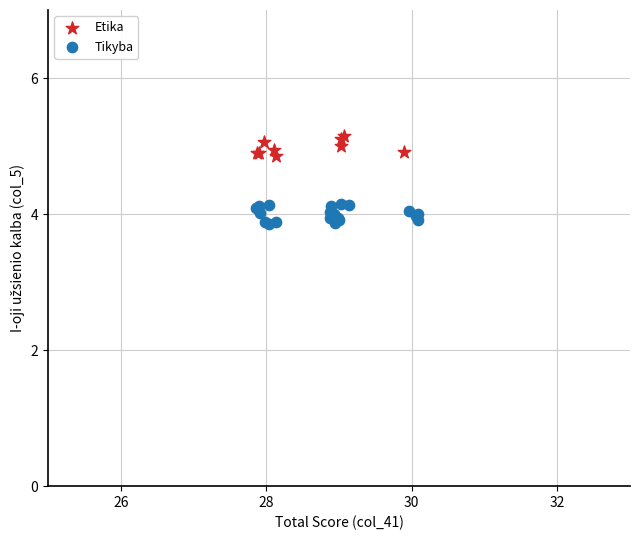

Which series contains the highest Y value?

Etika